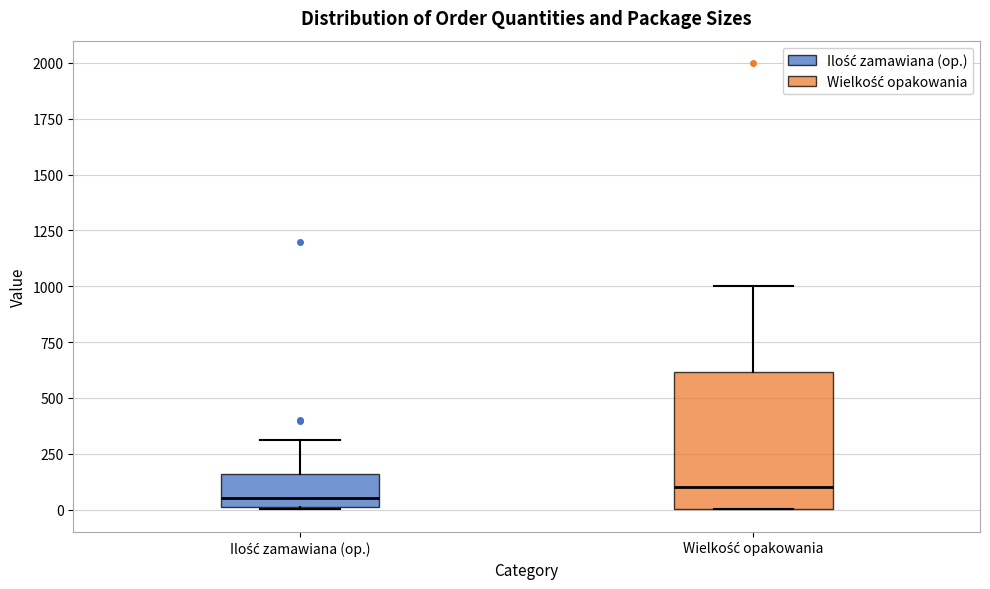

Reading left to right, transcribe this box plot: for each box, give where its median line is, the range the box spans, and where its two whiskers end, as read against the y-axis. The values are not printed on the chart, so give them approximately, as read against the axis.

Ilość zamawiana (op.): median 50, box 0 to 150, whiskers 0 to 300
Wielkość opakowania: median 100, box 0 to 600, whiskers 0 to 1000